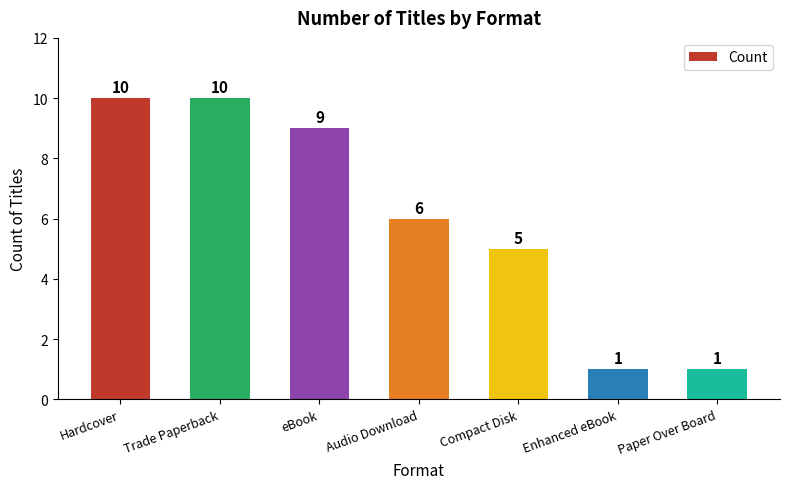

How many distinct data groups are displayed?

1